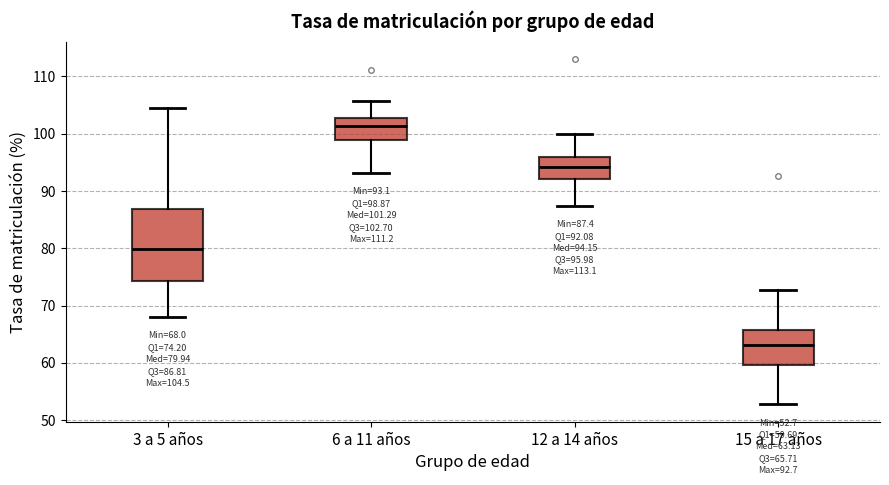

Which box has the lowest median line?

15 a 17 años